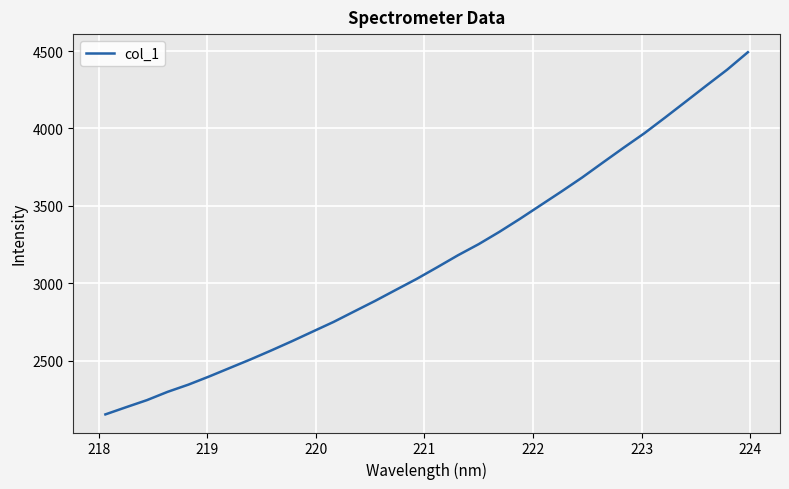

What is the minimum value shown in the chart?

2151.9